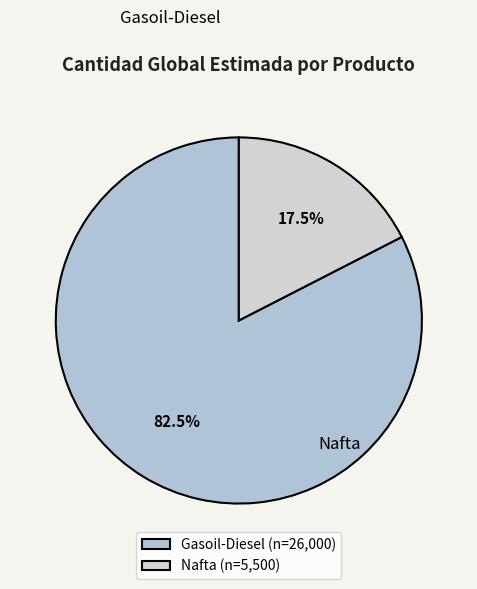

How much of the chart is everything except Gasoil-Diesel?

17.5%